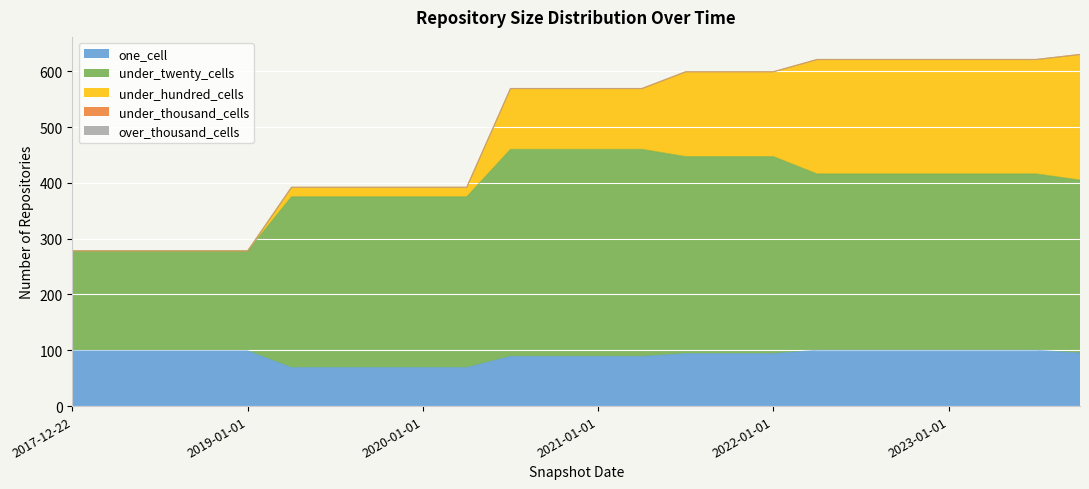

Is the value of over_thousand_cells at 2020-07-01 greater than the value of under_thousand_cells at 2022-10-01?

No